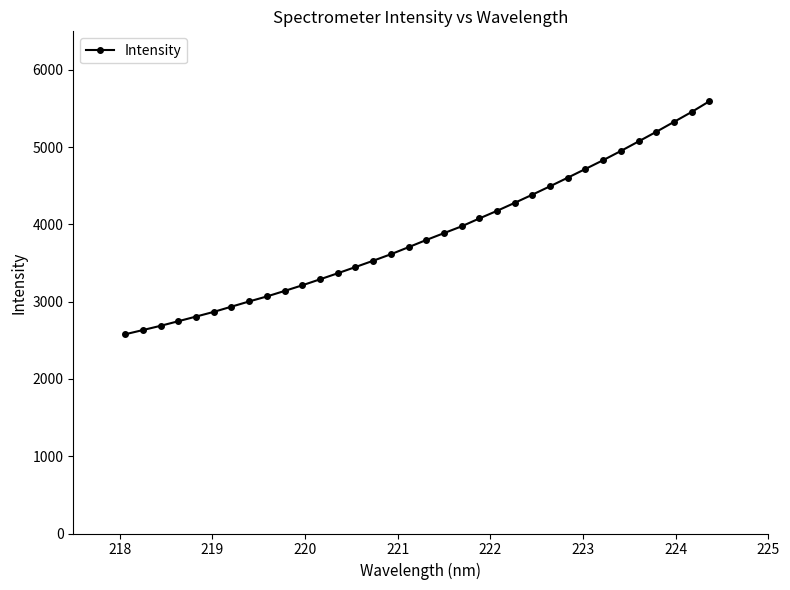

How many categories are shown in the chart?

34